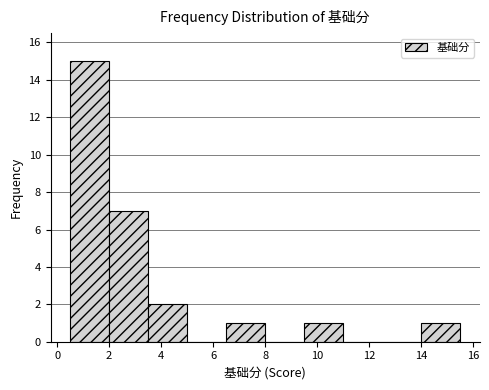

Over which range of the x-axis is the bar tallest?

0.5 to 2.0